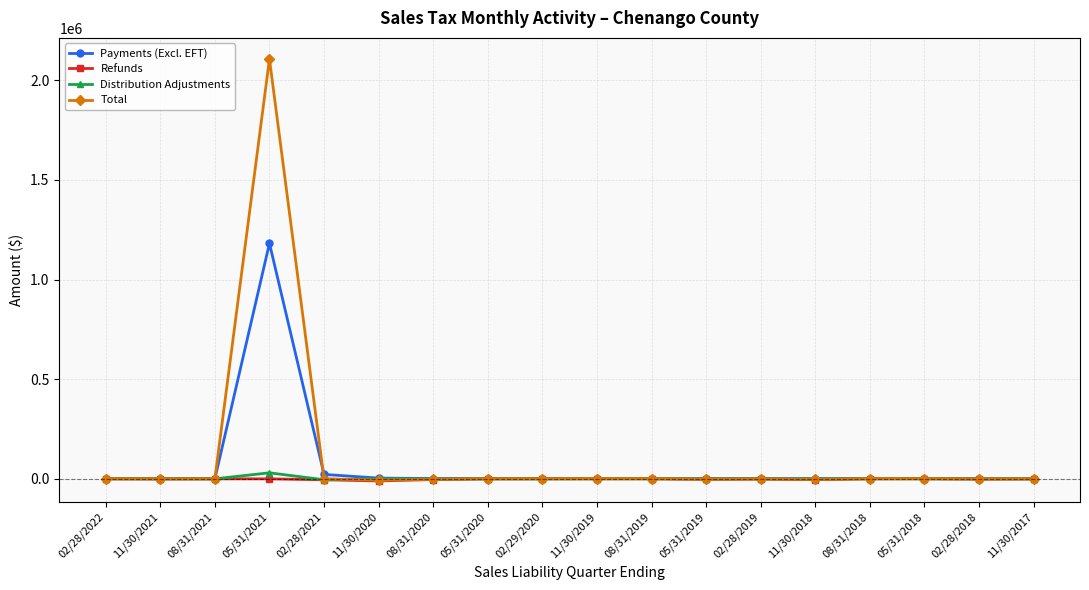

What is the label of the 7th point from the right?

05/31/2019